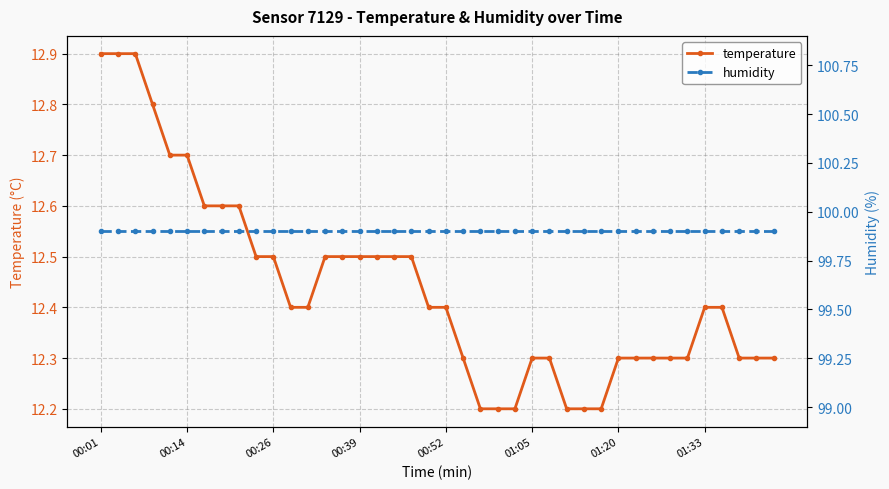

What is the difference between the maximum and minimum values in the temperature series?

0.7